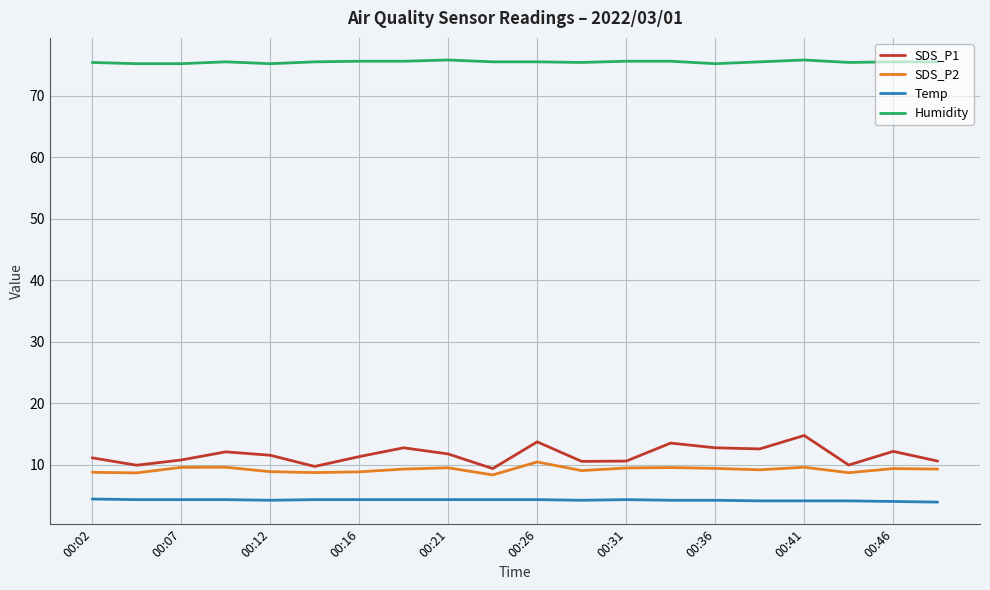

Rank the series by their maximum value, from highest to lowest.

Humidity, SDS_P1, SDS_P2, Temp